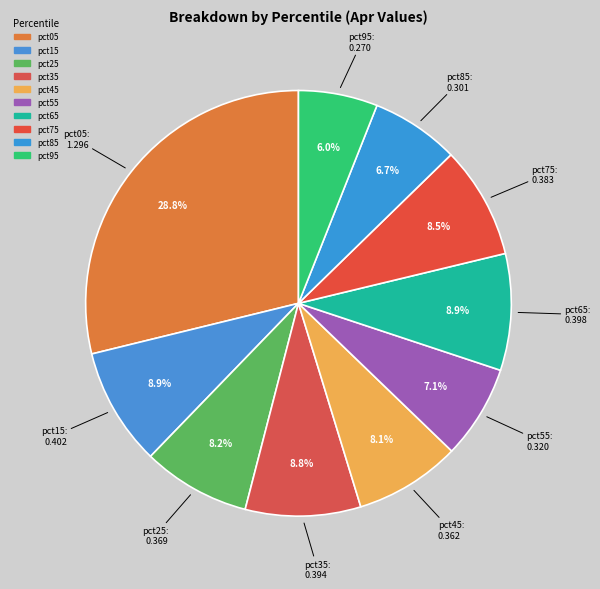

Does pct95 account for over 50% of the chart?

No